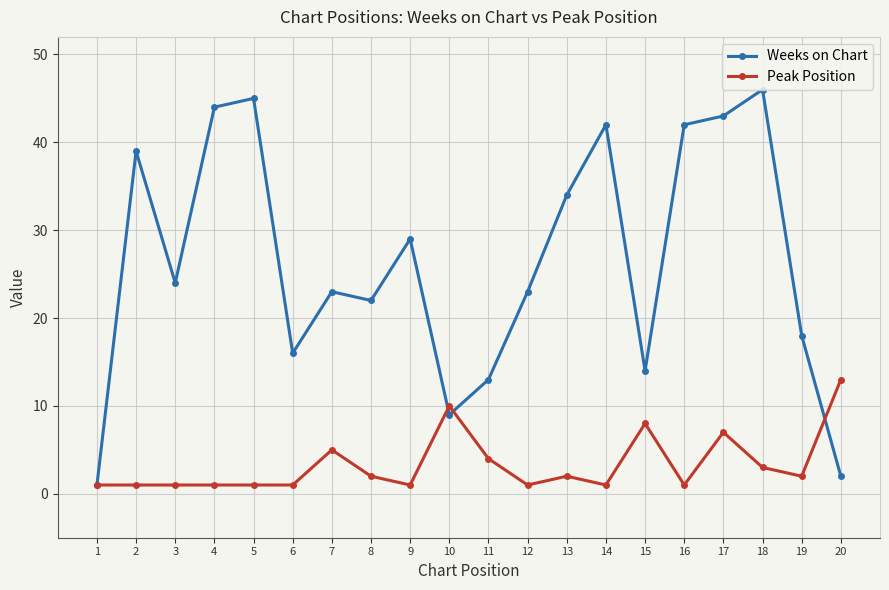

What is the sum of all Weeks on Chart values?

529